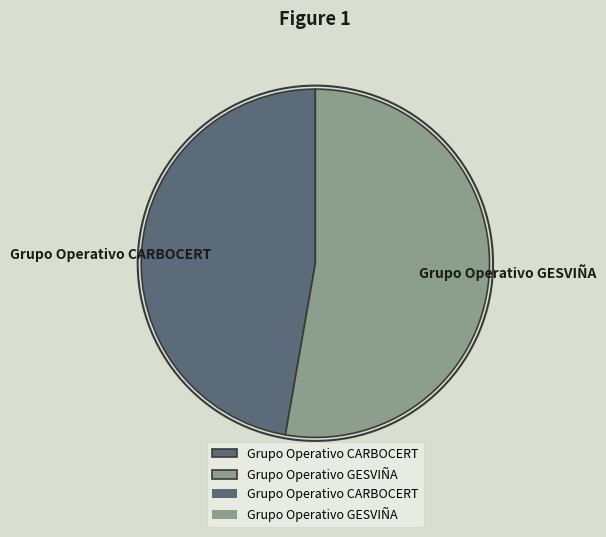

Is it true that Grupo Operativo CARBOCERT is 47% of the pie?

True